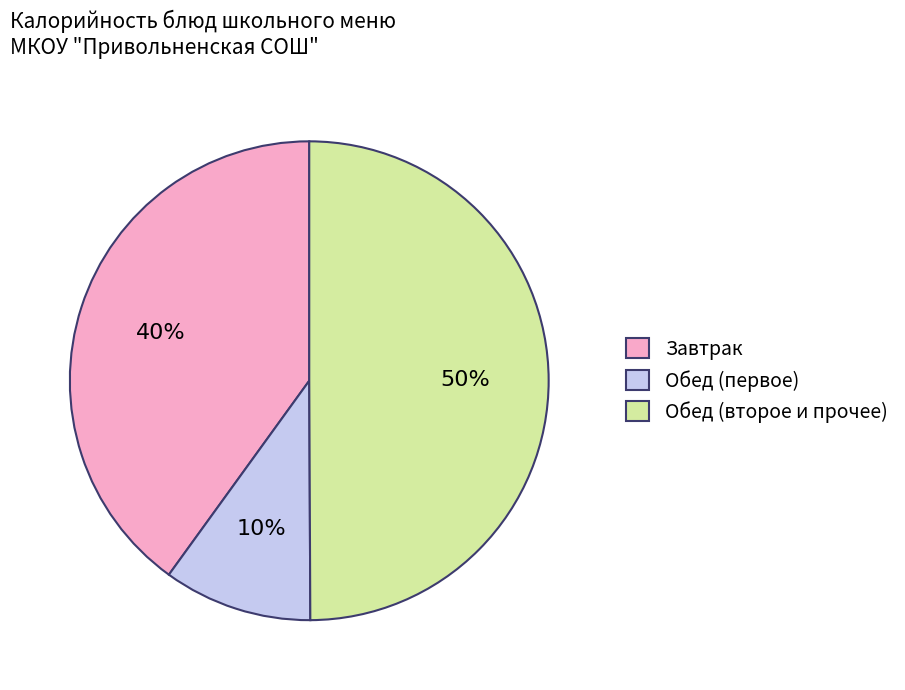

Does Завтрак account for over 50% of the chart?

No